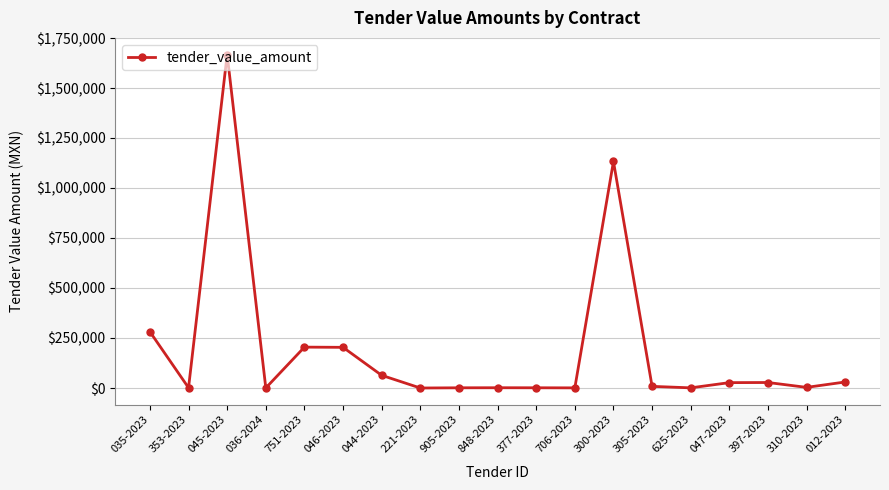

Where does the data first go above 8261?

035-2023